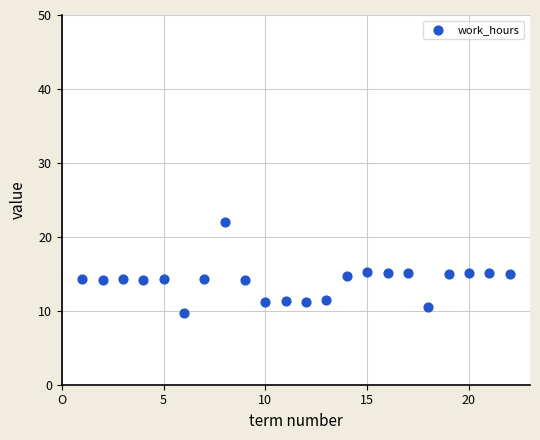

What is the range of Y values (max minus min)?

12.3